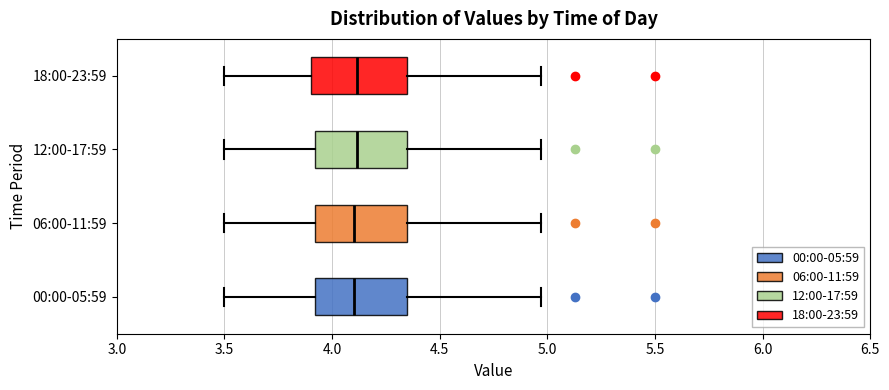

Reading bottom to top, transcribe this box plot: for each box, give where its median line is, the range the box spans, and where its two whiskers end, as read against the x-axis. The values are not printed on the chart, so give them approximately, as read against the axis.

00:00-05:59: median 4.10, box 3.90 to 4.35, whiskers 3.50 to 4.95
06:00-11:59: median 4.10, box 3.90 to 4.35, whiskers 3.50 to 4.95
12:00-17:59: median 4.10, box 3.90 to 4.35, whiskers 3.50 to 4.95
18:00-23:59: median 4.10, box 3.90 to 4.35, whiskers 3.50 to 4.95